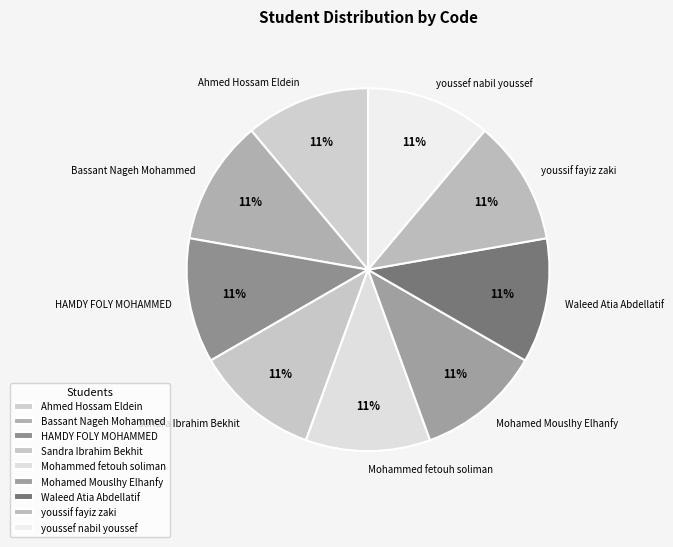

To the nearest percent, what is the average slice percentage?

11%